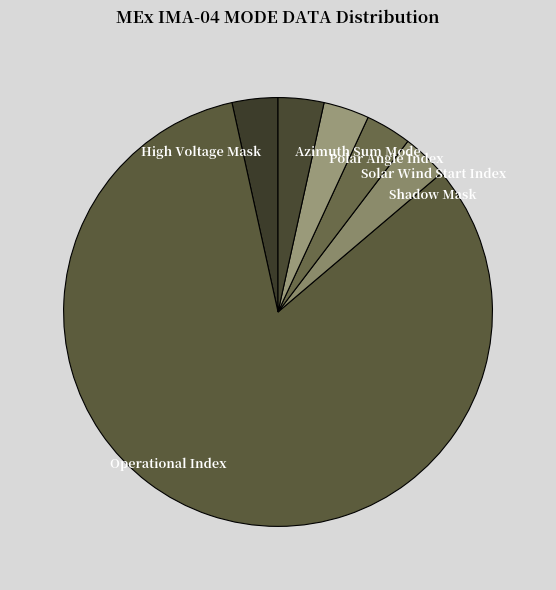

How many slices are in this pie chart?

6